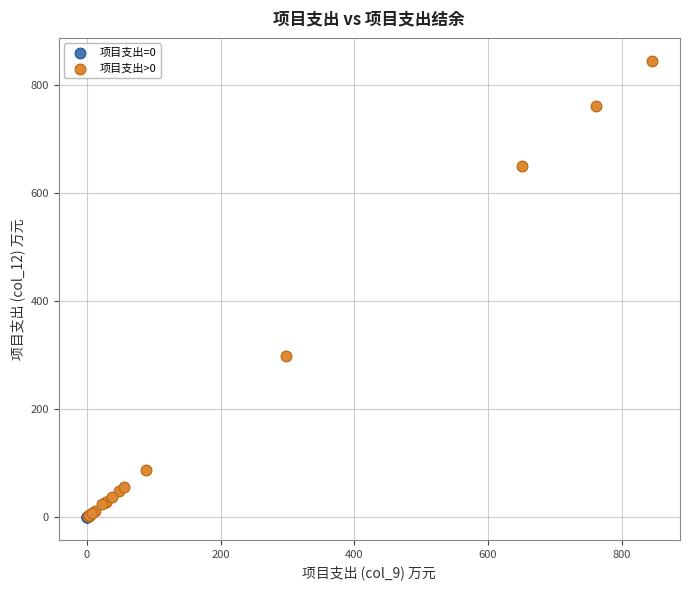

Which series contains the highest Y value?

项目支出>0